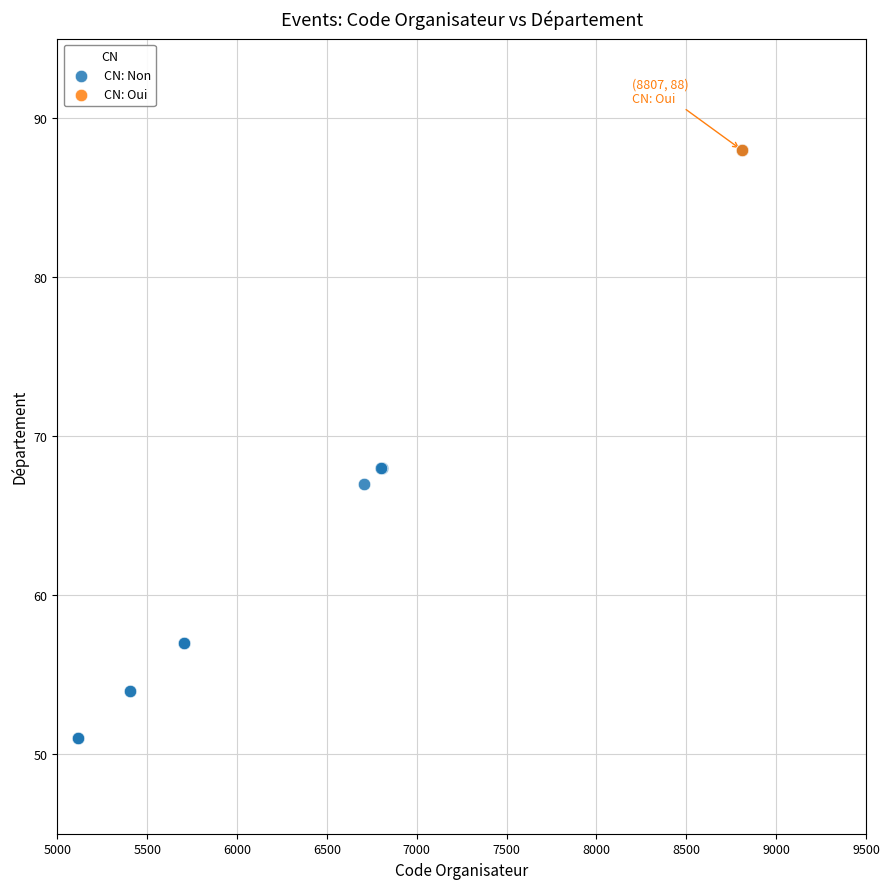

What are all the series names shown in the legend?

CN: Non, CN: Oui